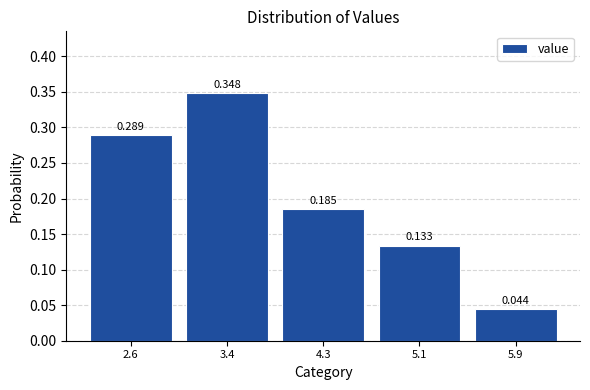

Reading left to right, list every bar in this chart as the range it spans on the x-axis followed by its height. The bar edges are not printed on the chart, so give them approximately, as read against the axis.

2.2 to 3.0: 0.289
3.0 to 3.8: 0.348
3.8 to 4.7: 0.185
4.7 to 5.5: 0.133
5.5 to 6.4: 0.044